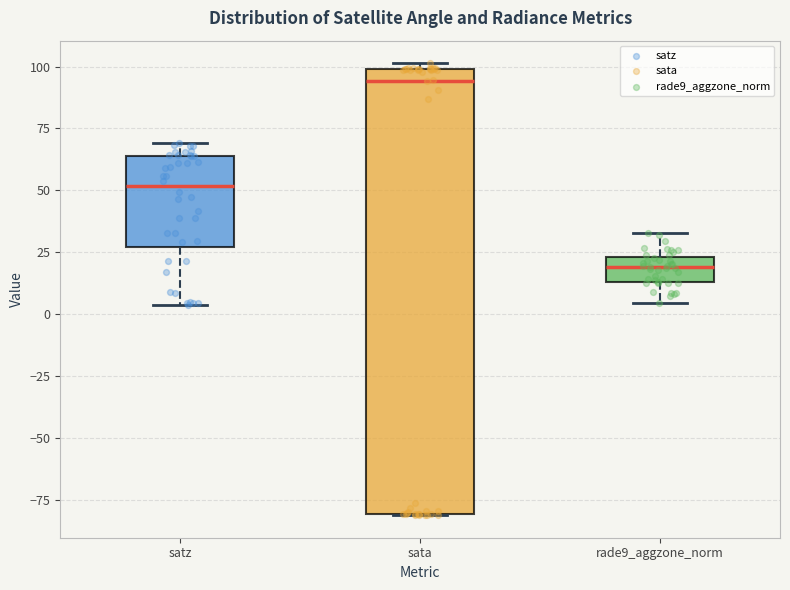

Reading left to right, transcribe this box plot: for each box, give where its median line is, the range the box spans, and where its two whiskers end, as read against the y-axis. The values are not printed on the chart, so give them approximately, as read against the axis.

satz: median 50, box 25 to 65, whiskers 5 to 70
sata: median 95, box -80 to 100, whiskers -80 to 100 (just above the box's upper edge)
rade9_aggzone_norm: median 20, box 15 to 25, whiskers 5 to 35